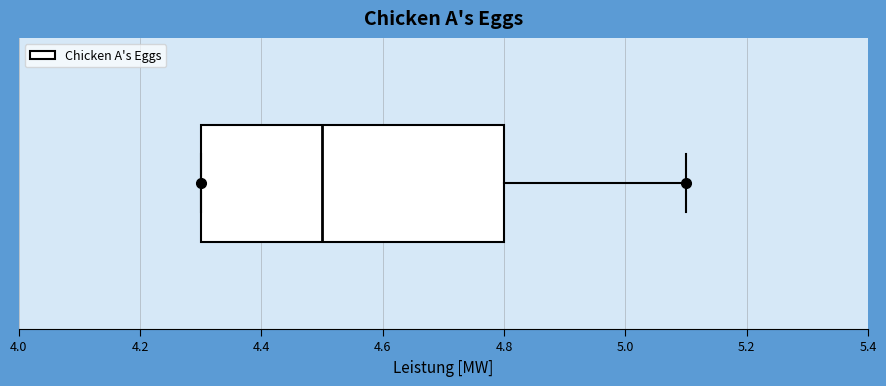

Transcribe this box plot: give where the median line is, the range the box spans, and where the two whiskers end, as read against the x-axis. The values are not printed on the chart, so give them approximately, as read against the axis.

median 4.5, box 4.3 to 4.8, whiskers 4.3 to 5.1